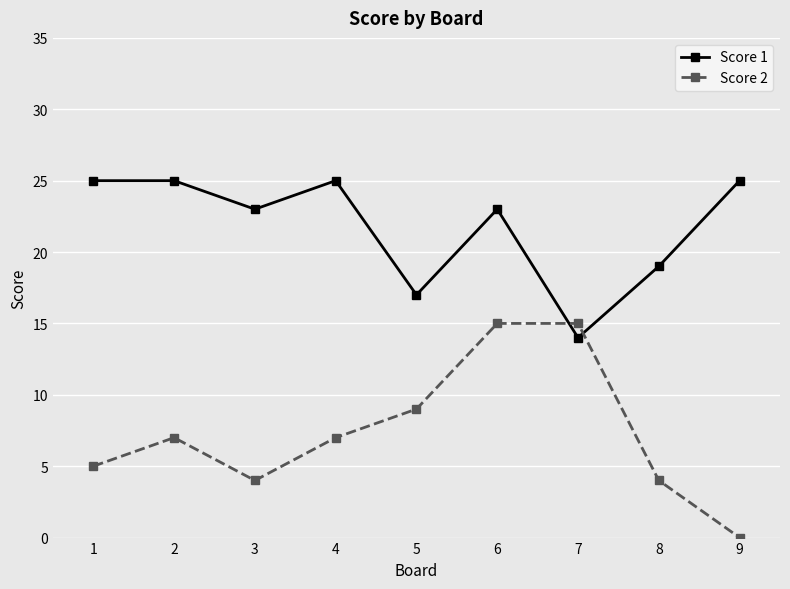

What is the value of the Score 1 point at the 5th from the left?

17